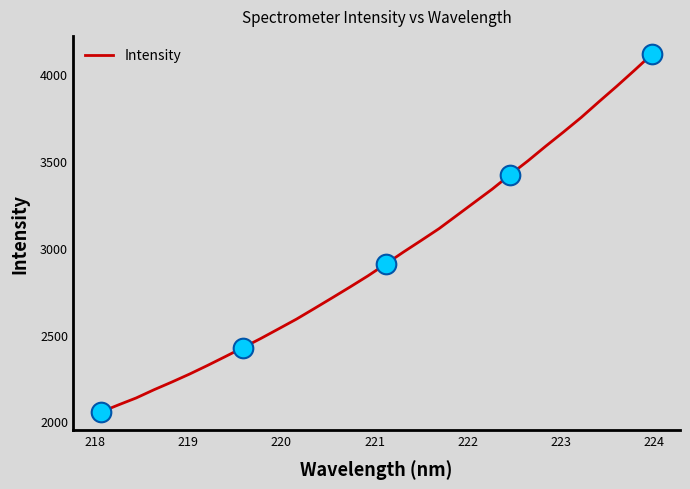

What is the greatest value displayed?

4117.4